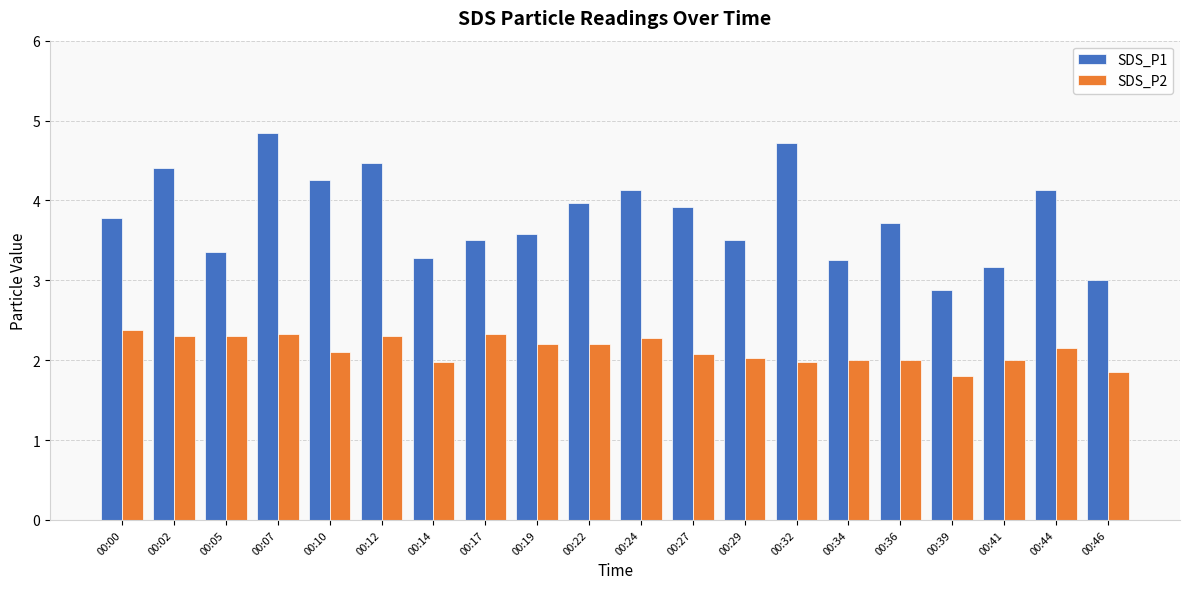

Which label corresponds to the smallest value in the chart?

00:39